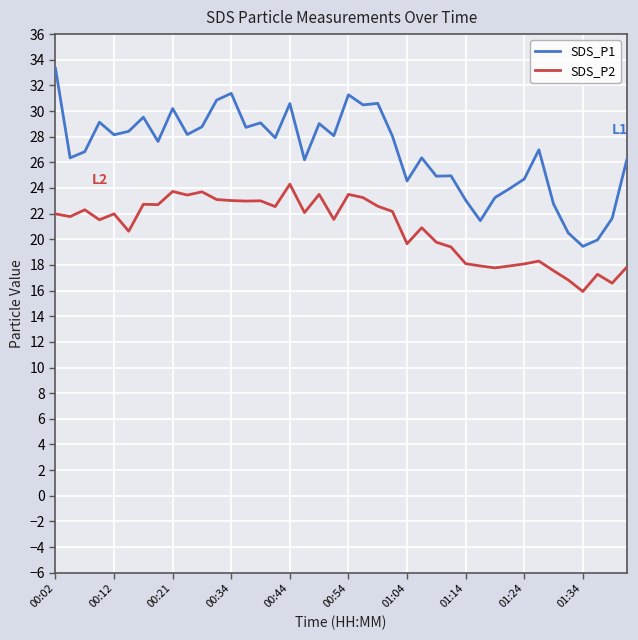

At how many categories does at least one series exceed 21?

37